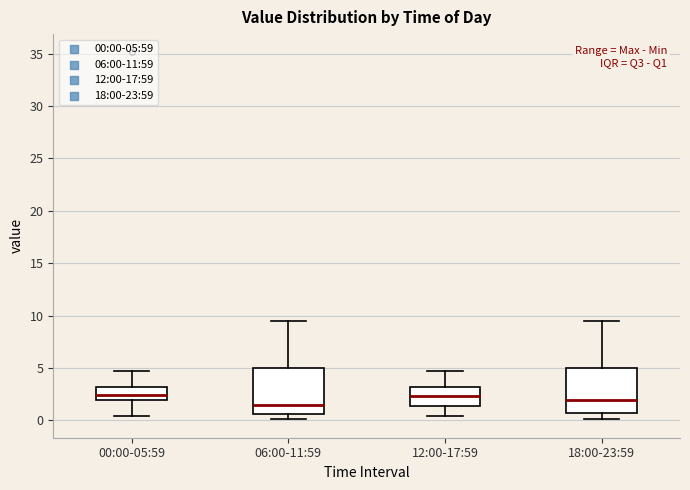

Reading left to right, read every box against the y-axis: the position of its median line, the range the box covers, and the ends of its whiskers. The values are not printed on the chart, so give them approximately, as read against the axis.

00:00-05:59: median 2.5, box 2.0 to 3.0, whiskers 0.5 to 5.0
06:00-11:59: median 1.5, box 0.5 to 5.0, whiskers 0.0 to 9.5
12:00-17:59: median 2.5, box 1.5 to 3.0, whiskers 0.5 to 5.0
18:00-23:59: median 2.0, box 0.5 to 5.0, whiskers 0.0 to 9.5